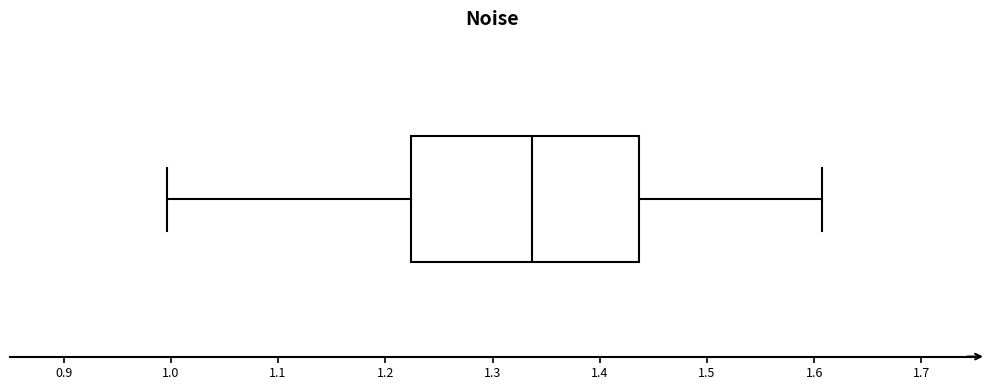

Transcribe this box plot: give where the median line is, the range the box spans, and where the two whiskers end, as read against the x-axis. The values are not printed on the chart, so give them approximately, as read against the axis.

median 1.34, box 1.22 to 1.44, whiskers 1.00 to 1.61